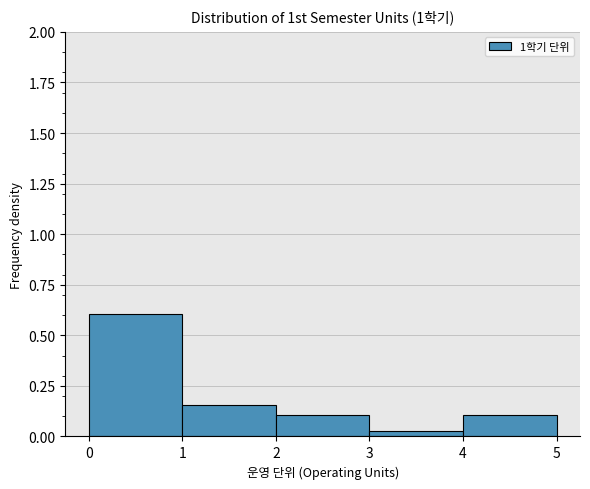

Over which range of the x-axis is the bar tallest?

0 to 1